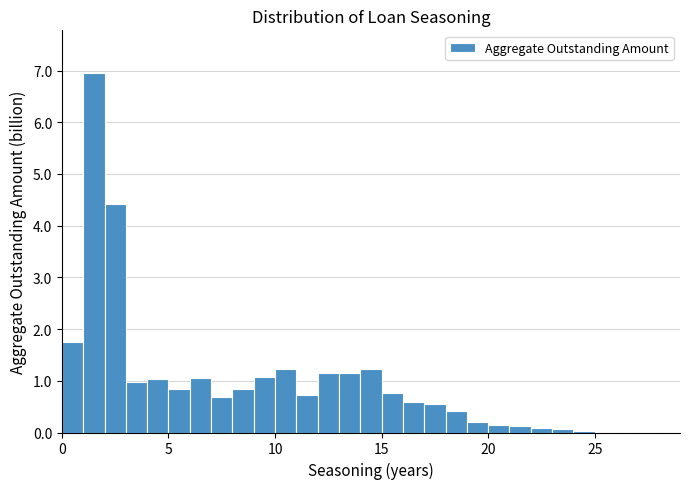

Around what value on the x-axis is the tallest bar? Give the approximate position of its centre, as read against the axis.

1.5